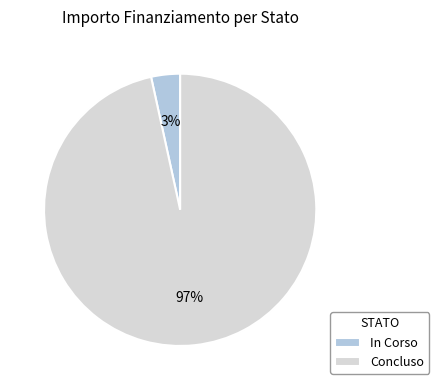

Is Concluso the majority of the pie?

Yes